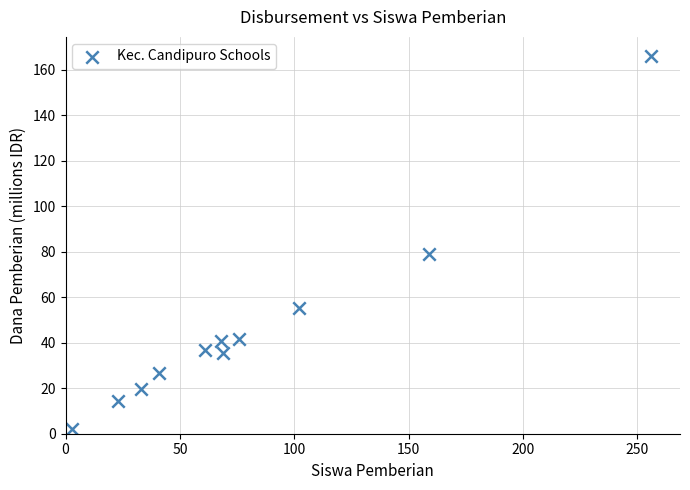

What is the average X value?

81.0